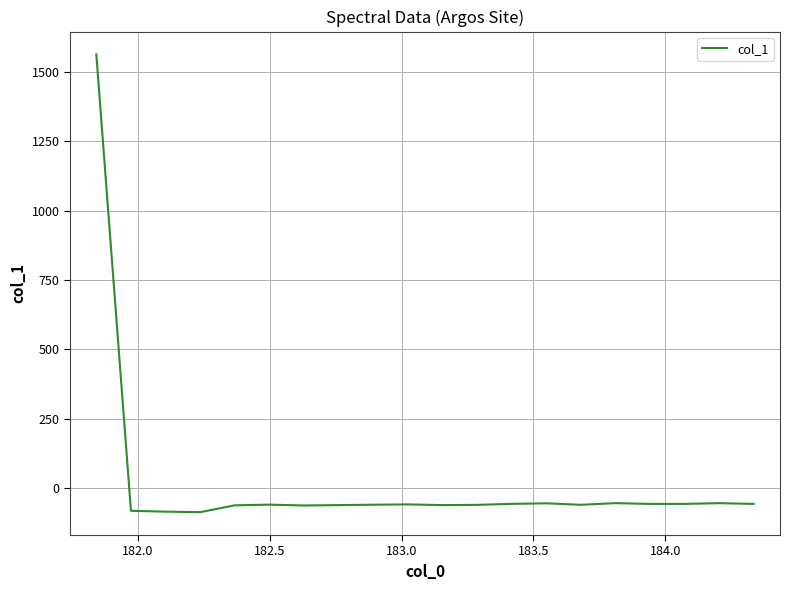

What is the smallest value displayed?

-87.2